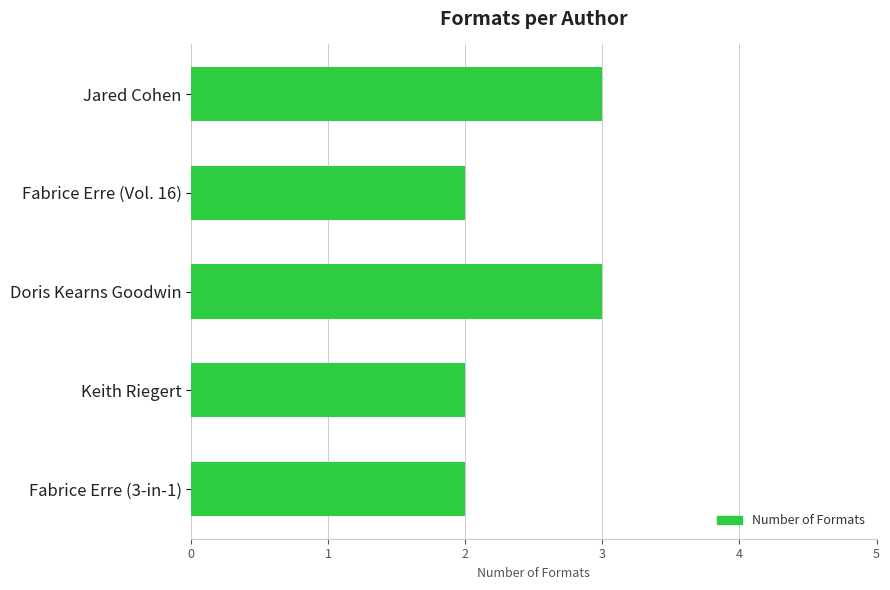

What is the smallest value displayed?

2